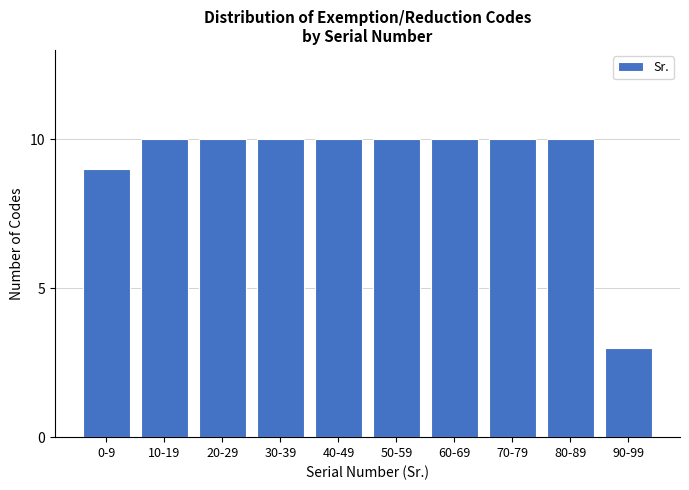

Reading left to right, what are all the values shown in this chart?

0-9=9	10-19=10	20-29=10	30-39=10	40-49=10	50-59=10	60-69=10	70-79=10	80-89=10	90-99=3